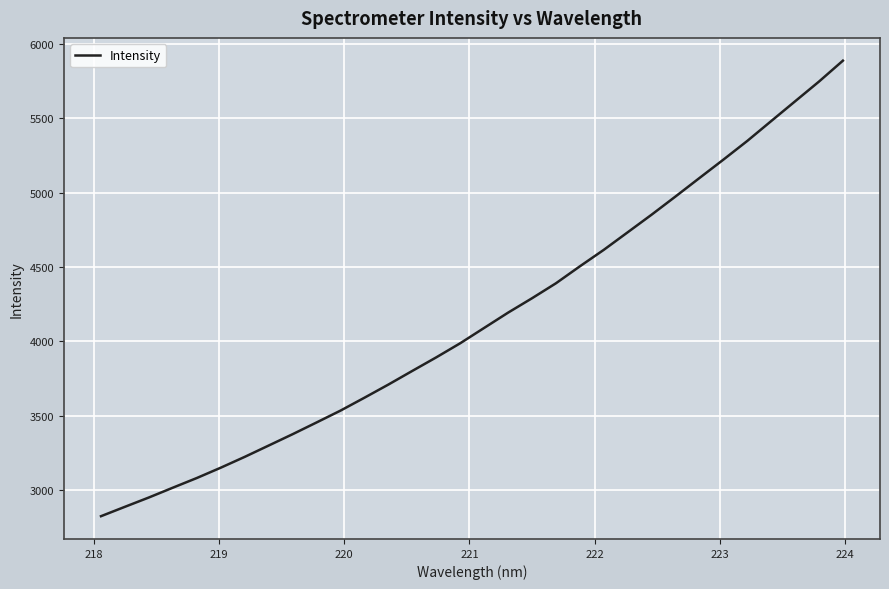

What is the difference between the maximum and minimum values?

3063.0